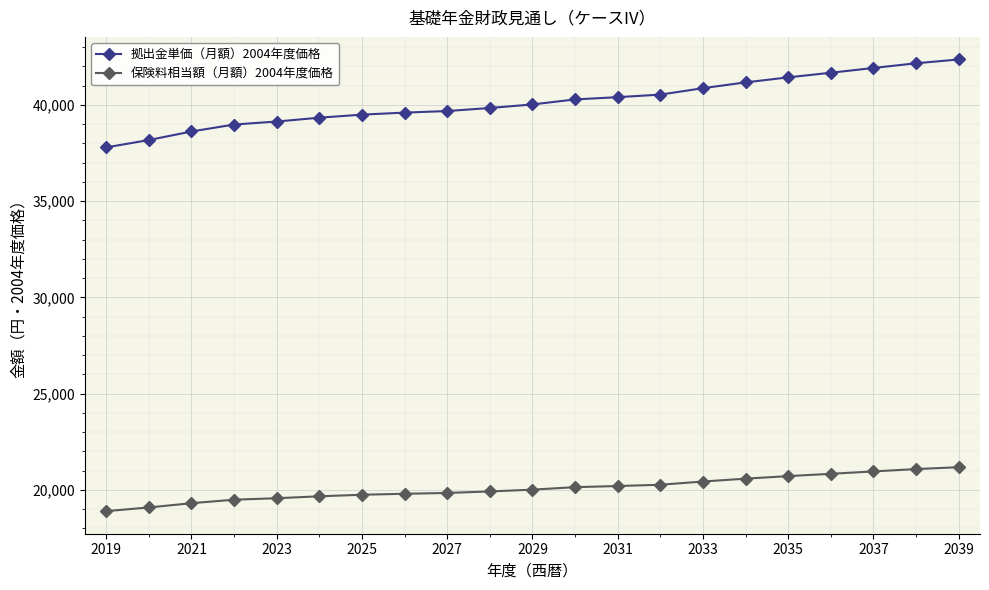

List the series in order of their peak value, highest first.

拠出金単価（月額）2004年度価格, 保険料相当額（月額）2004年度価格